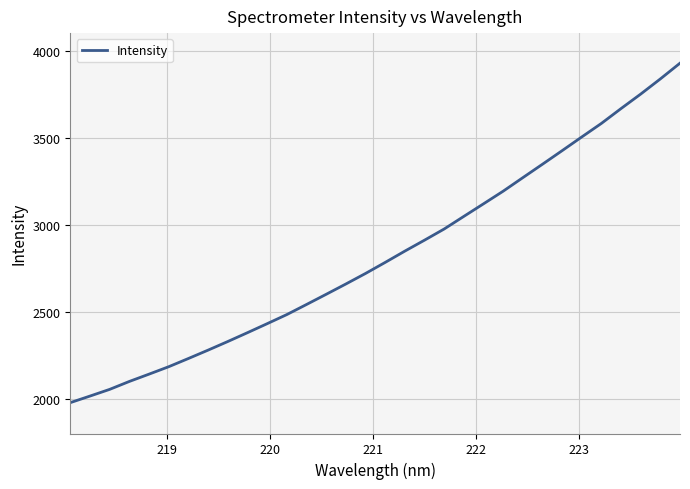

What is the minimum value shown in the chart?

1977.2